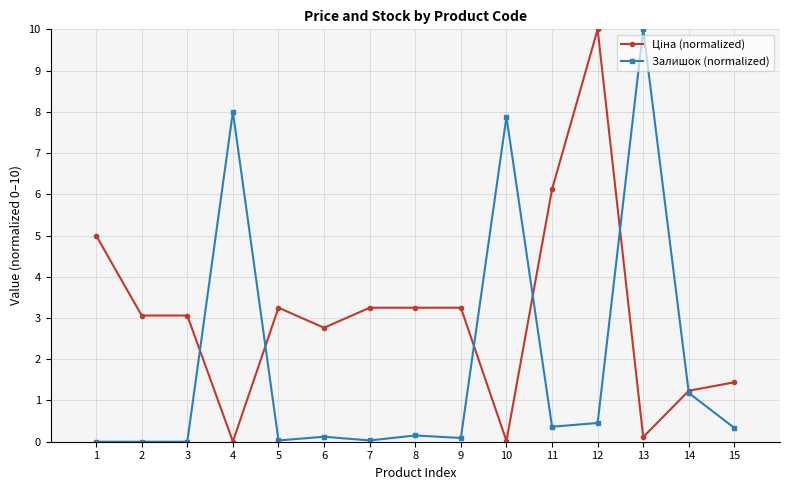

Is it true that Залишок (normalized) equals 0.4 at 11?

True